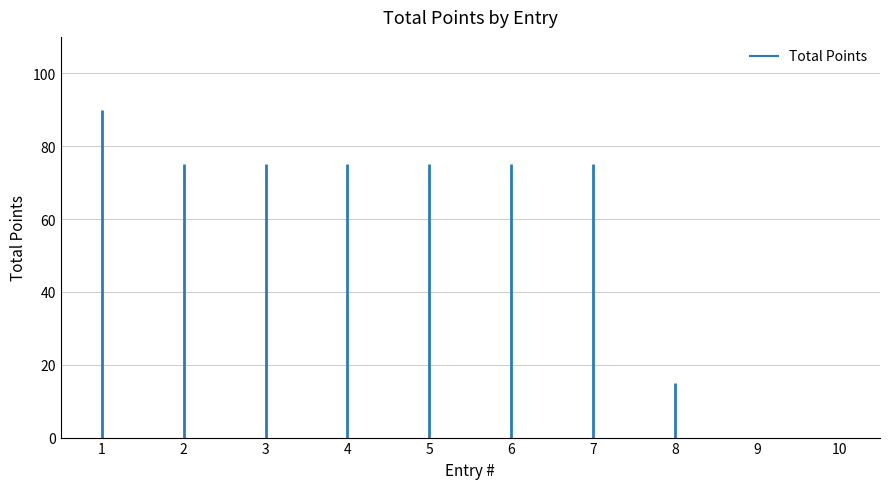

Reading left to right, extract all data points from this chart.

90	75	75	75	75	75	75	15	0	0